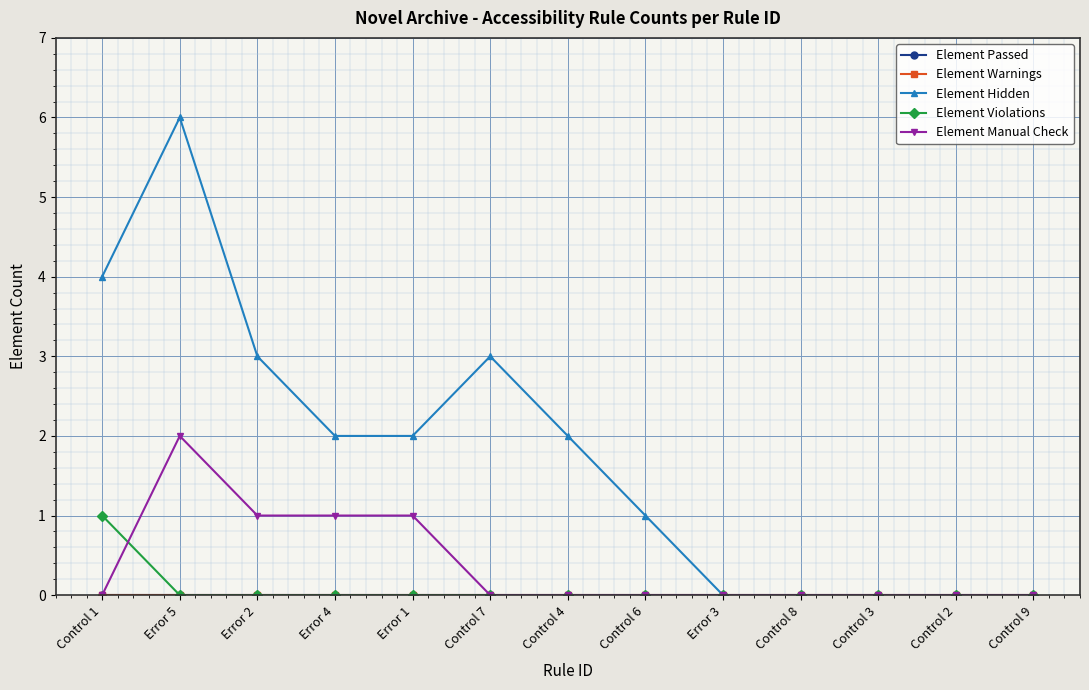

Reading right to left, transcribe all the data shown in this chart.

Element Passed: Control 9=0	Control 2=0	Control 3=0	Control 8=0	Error 3=0	Control 6=0	Control 4=0	Control 7=0	Error 1=0	Error 4=0	Error 2=0	Error 5=0	Control 1=0
Element Warnings: Control 9=0	Control 2=0	Control 3=0	Control 8=0	Error 3=0	Control 6=0	Control 4=0	Control 7=0	Error 1=0	Error 4=0	Error 2=0	Error 5=0	Control 1=0
Element Hidden: Control 9=0	Control 2=0	Control 3=0	Control 8=0	Error 3=0	Control 6=1	Control 4=2	Control 7=3	Error 1=2	Error 4=2	Error 2=3	Error 5=6	Control 1=4
Element Violations: Control 9=0	Control 2=0	Control 3=0	Control 8=0	Error 3=0	Control 6=0	Control 4=0	Control 7=0	Error 1=0	Error 4=0	Error 2=0	Error 5=0	Control 1=1
Element Manual Check: Control 9=0	Control 2=0	Control 3=0	Control 8=0	Error 3=0	Control 6=0	Control 4=0	Control 7=0	Error 1=1	Error 4=1	Error 2=1	Error 5=2	Control 1=0